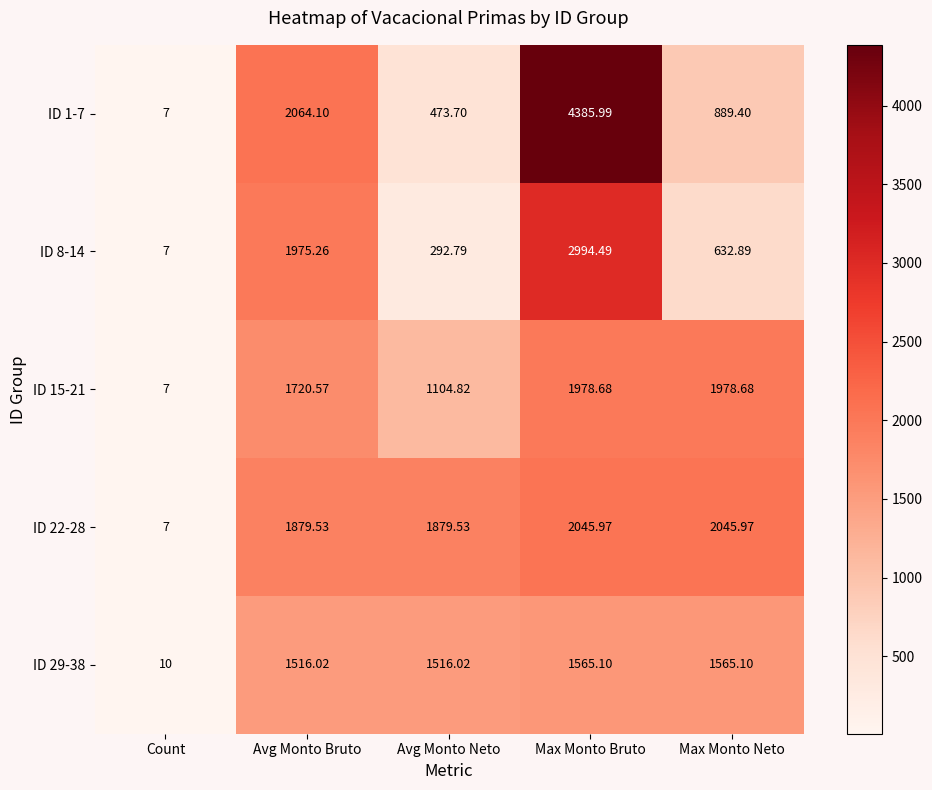

List the series in order of their peak value, lowest first.

ID 29-38, ID 15-21, ID 22-28, ID 8-14, ID 1-7